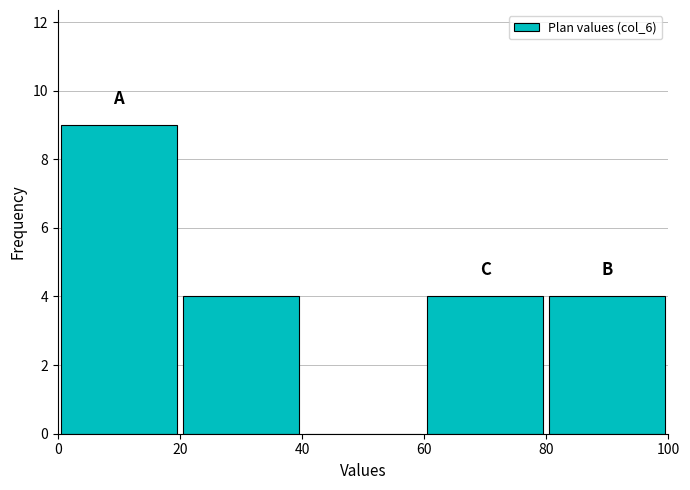

What is the height of the bar covering 20 to 40 on the x-axis? The values are not printed on the chart, so give them approximately, as read against the axis.

4